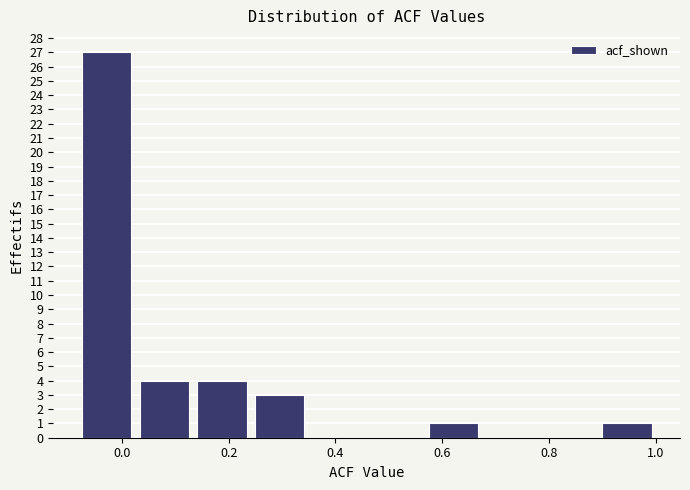

Over which range of the x-axis is the bar tallest?

-0.08 to 0.02